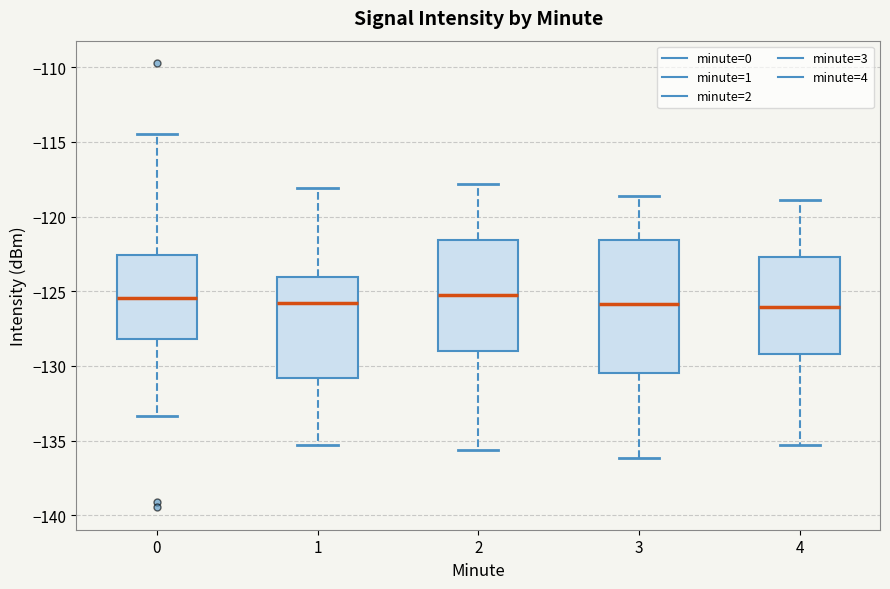

Where is the lower edge of the box at x = 3 on the y-axis? The values are not printed on the chart, so give them approximately, as read against the axis.

-130.5